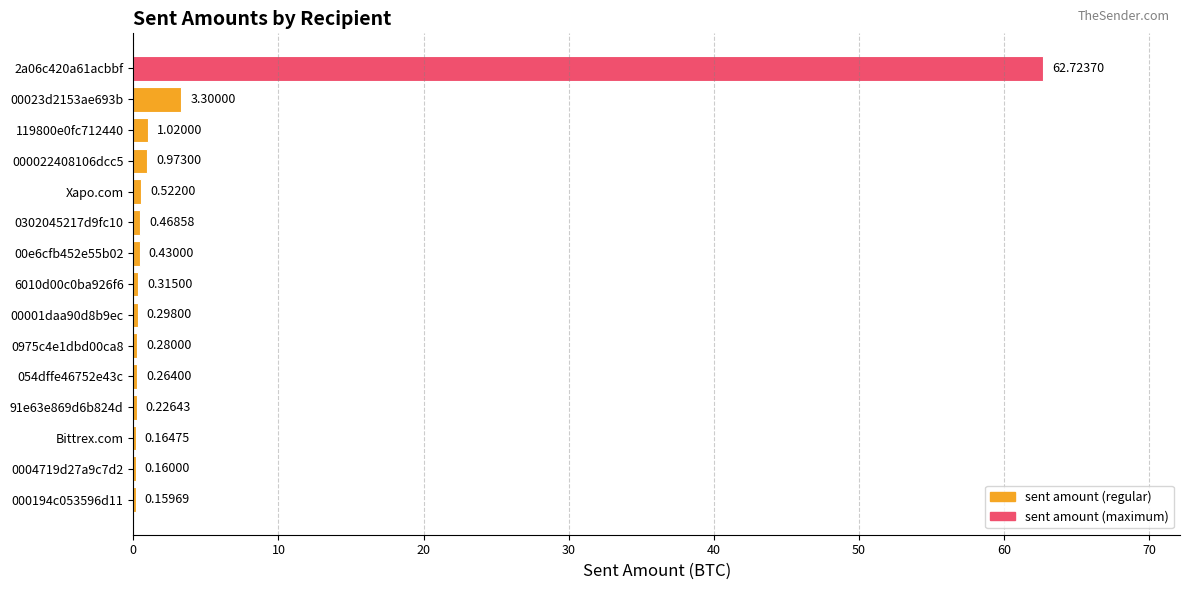

Where is the data nearest to the value 31?

00023d2153ae693b